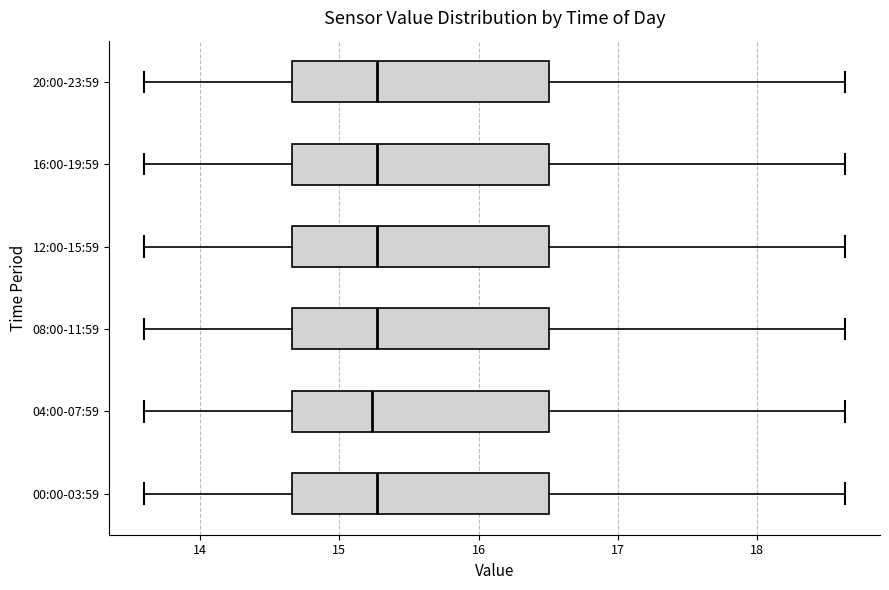

Where does the right whisker of the box for 20:00-23:59 end on the x-axis? The values are not printed on the chart, so give them approximately, as read against the axis.

18.6